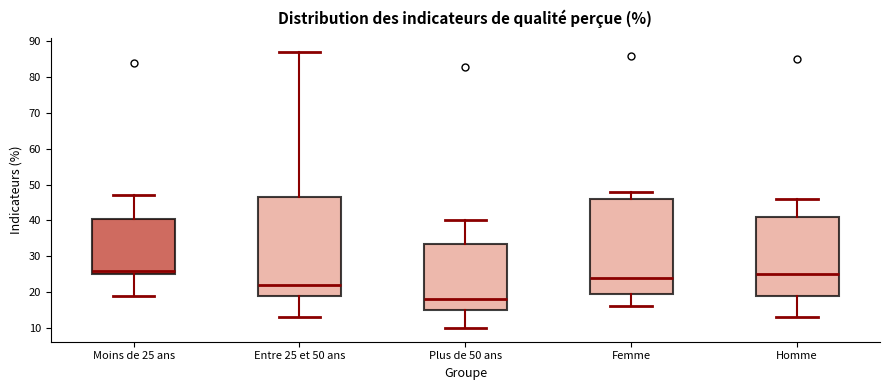

Comparing the boxes themselves (not the whiskers), which one is the tallest?

Entre 25 et 50 ans